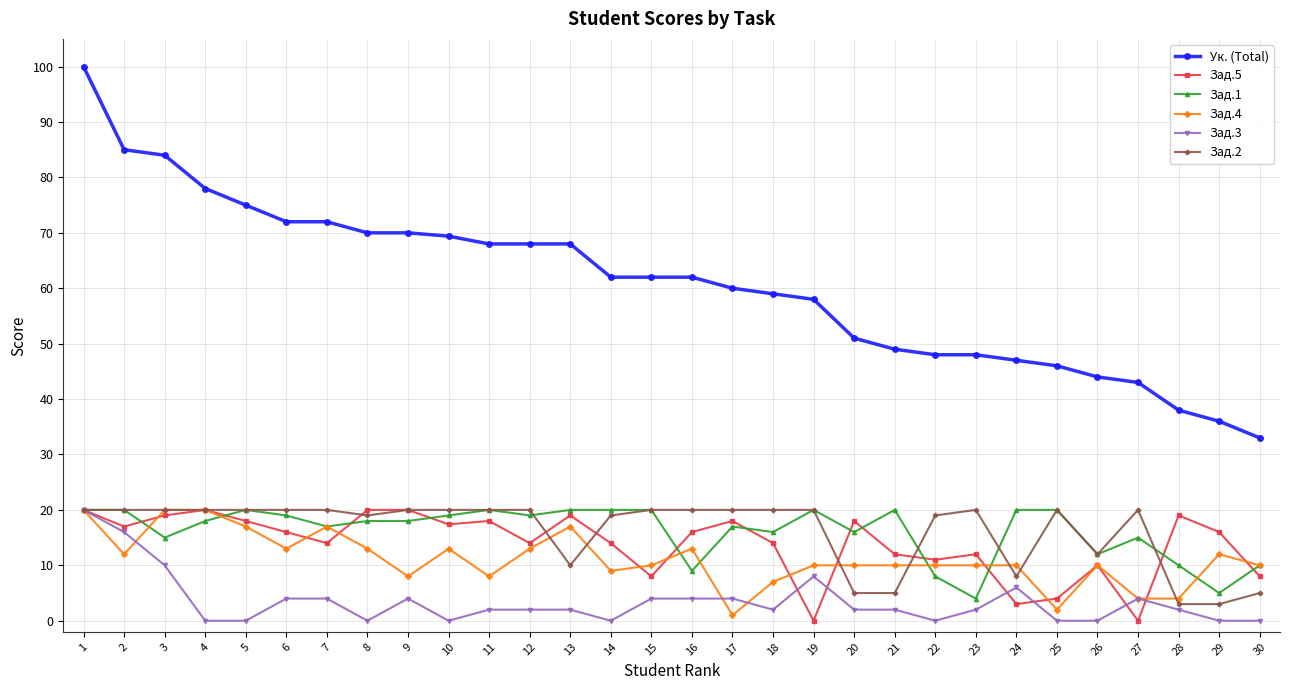

True or false: Зад.5 has more than 2 interior local peaks.

True